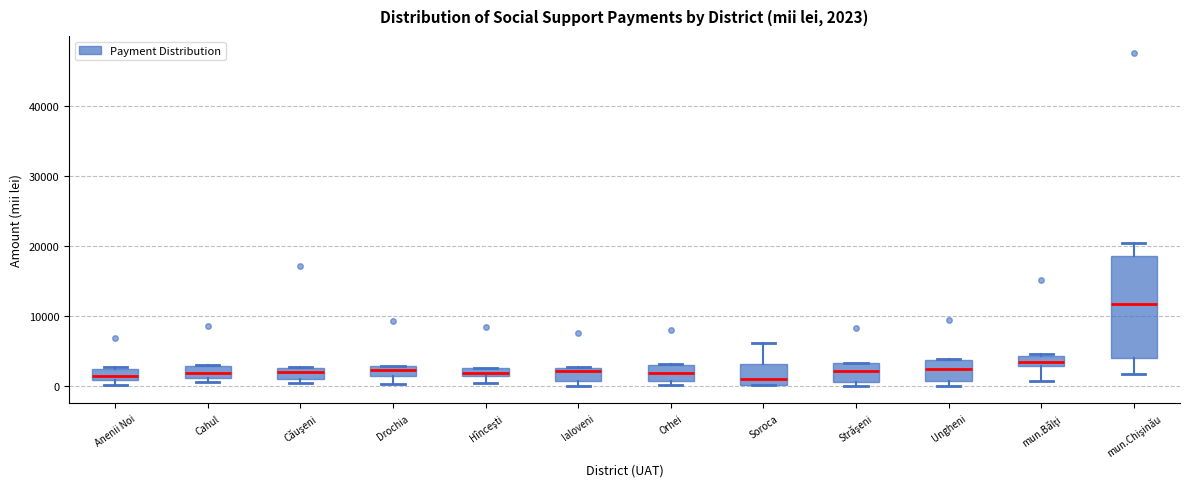

Comparing the boxes themselves (not the whiskers), which one is the tallest?

mun.Chişinău